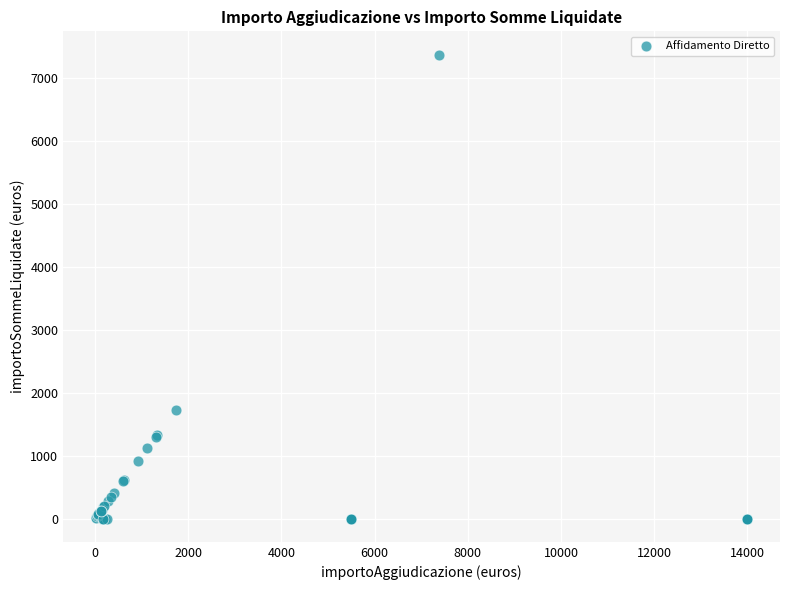

What Y value in the scatter plot is closest to 3685?

1728.0